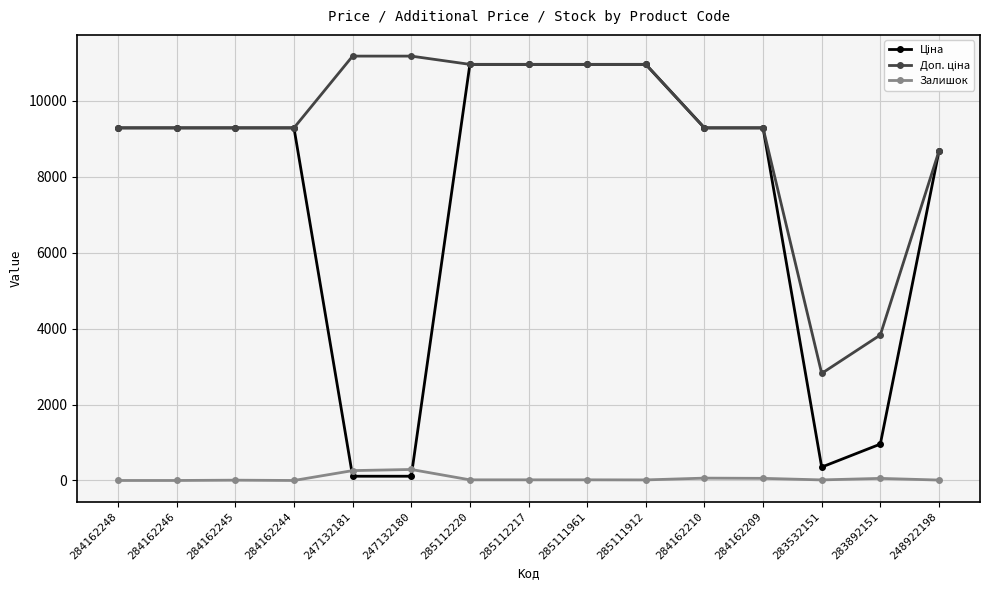

How many lines are shown in the chart?

3